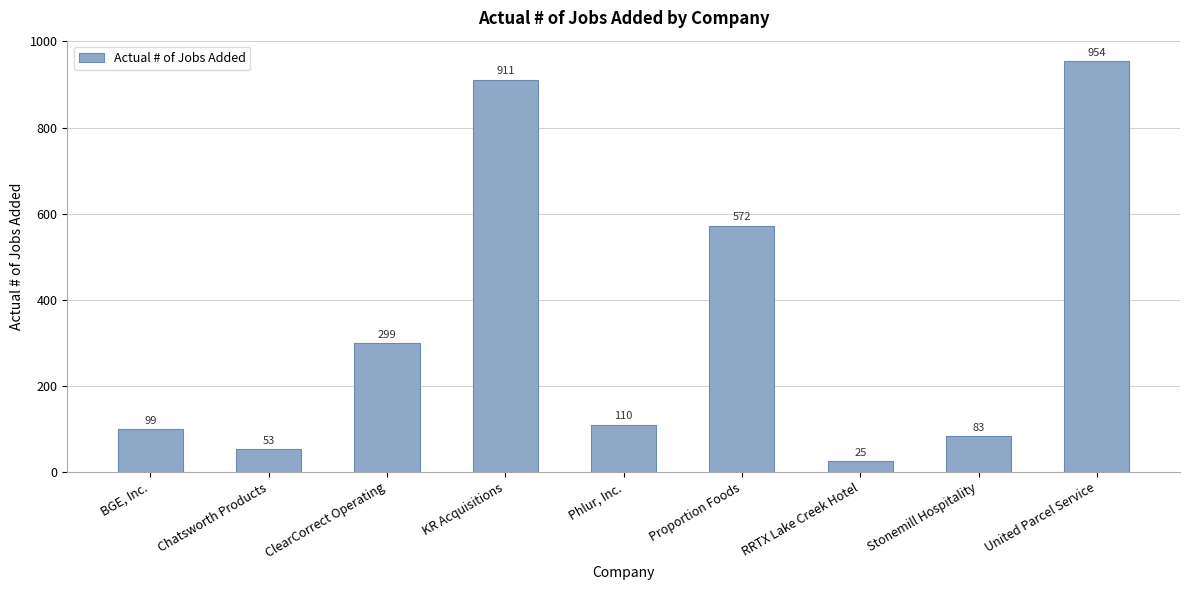

Reading left to right, transcribe all the data shown in this chart.

99	53	299	911	110	572	25	83	954